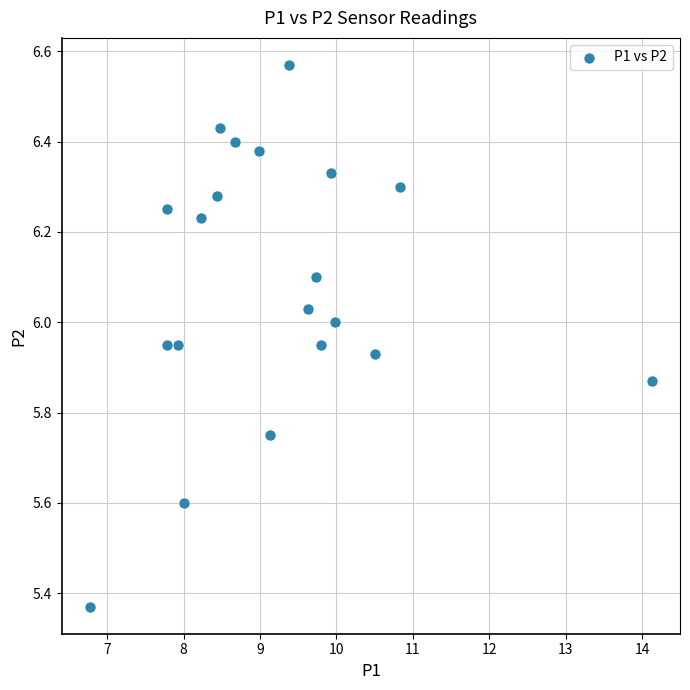

What is the range of Y values (max minus min)?

1.2